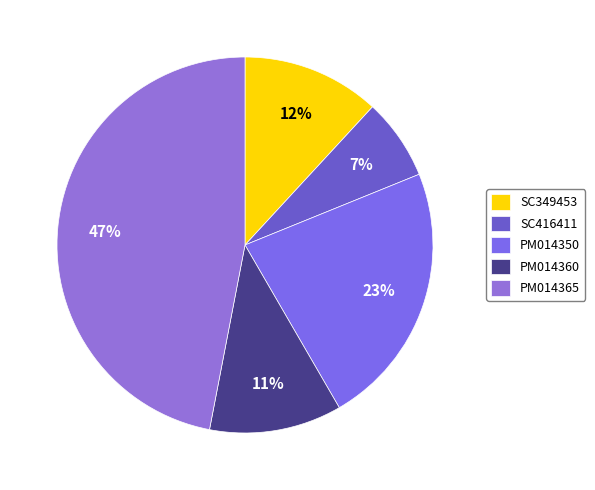

The PM014365 slice represents 47% of the pie. True or false?

True